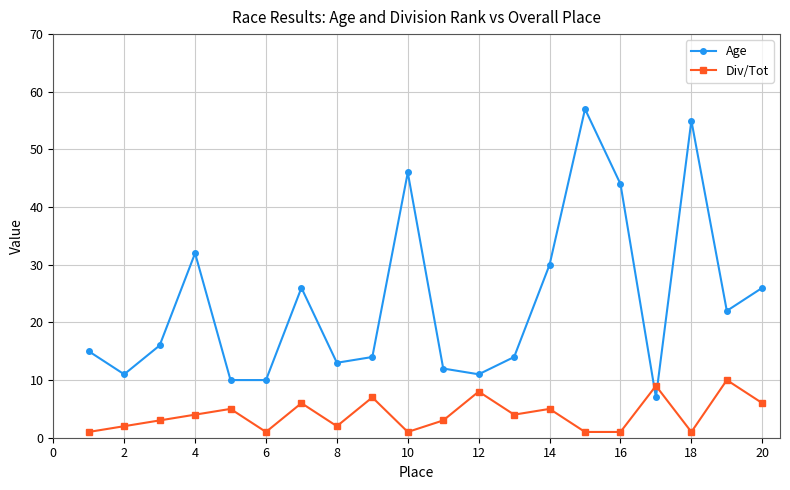

What is the average value of the Age series?

24